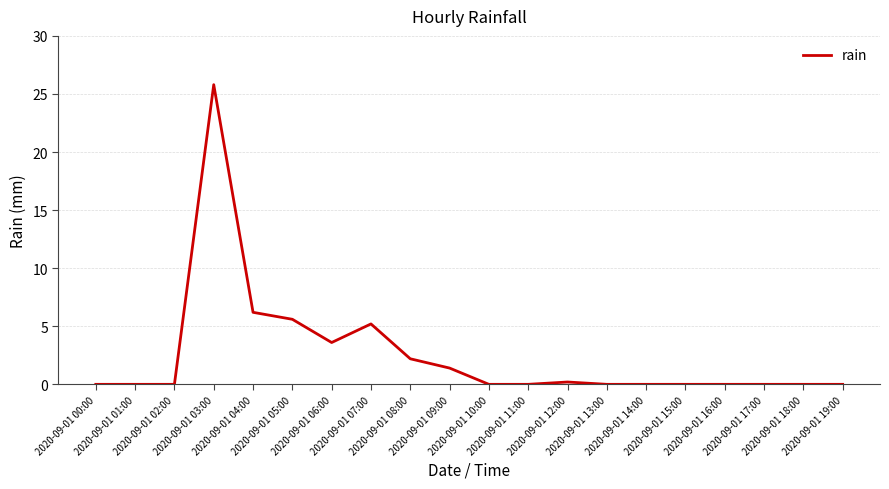

What is the maximum value shown in the chart?

25.8